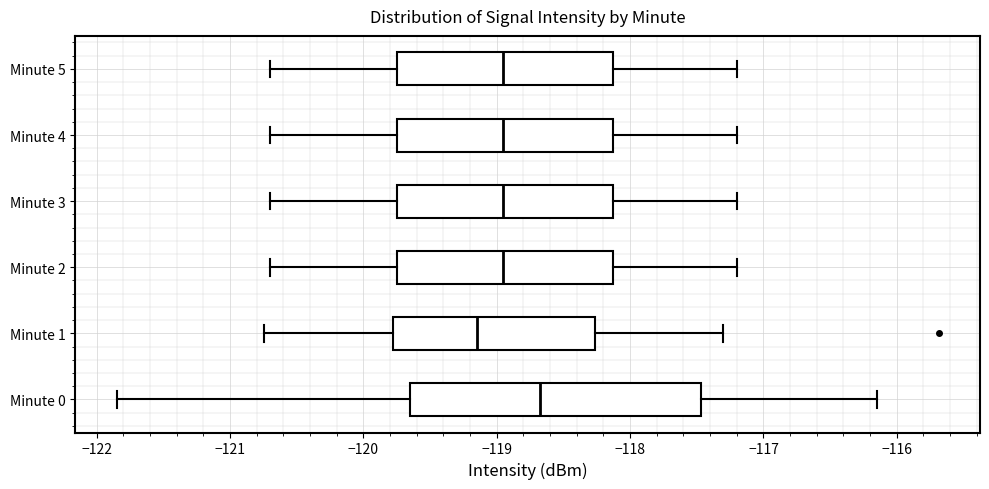

Reading bottom to top, transcribe this box plot: for each box, give where its median line is, the range the box spans, and where its two whiskers end, as read against the x-axis. The values are not printed on the chart, so give them approximately, as read against the axis.

Minute 0: median -118.7, box -119.6 to -117.5, whiskers -121.9 to -116.2
Minute 1: median -119.1, box -119.8 to -118.3, whiskers -120.7 to -117.3
Minute 2: median -118.9, box -119.7 to -118.1, whiskers -120.7 to -117.2
Minute 3: median -118.9, box -119.7 to -118.1, whiskers -120.7 to -117.2
Minute 4: median -118.9, box -119.7 to -118.1, whiskers -120.7 to -117.2
Minute 5: median -118.9, box -119.7 to -118.1, whiskers -120.7 to -117.2